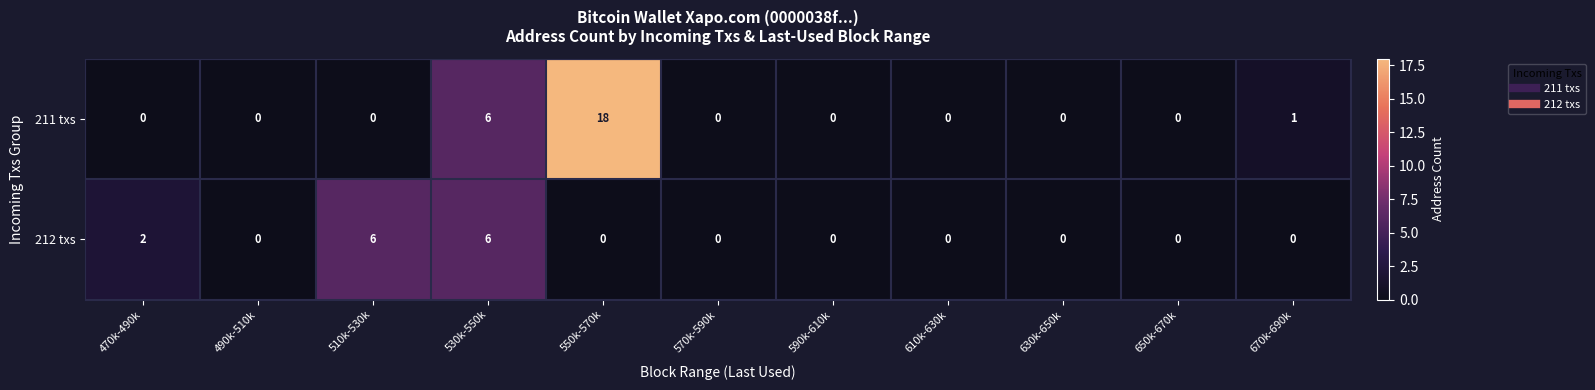

Rank the series by their average value, from lowest to highest.

212 txs, 211 txs